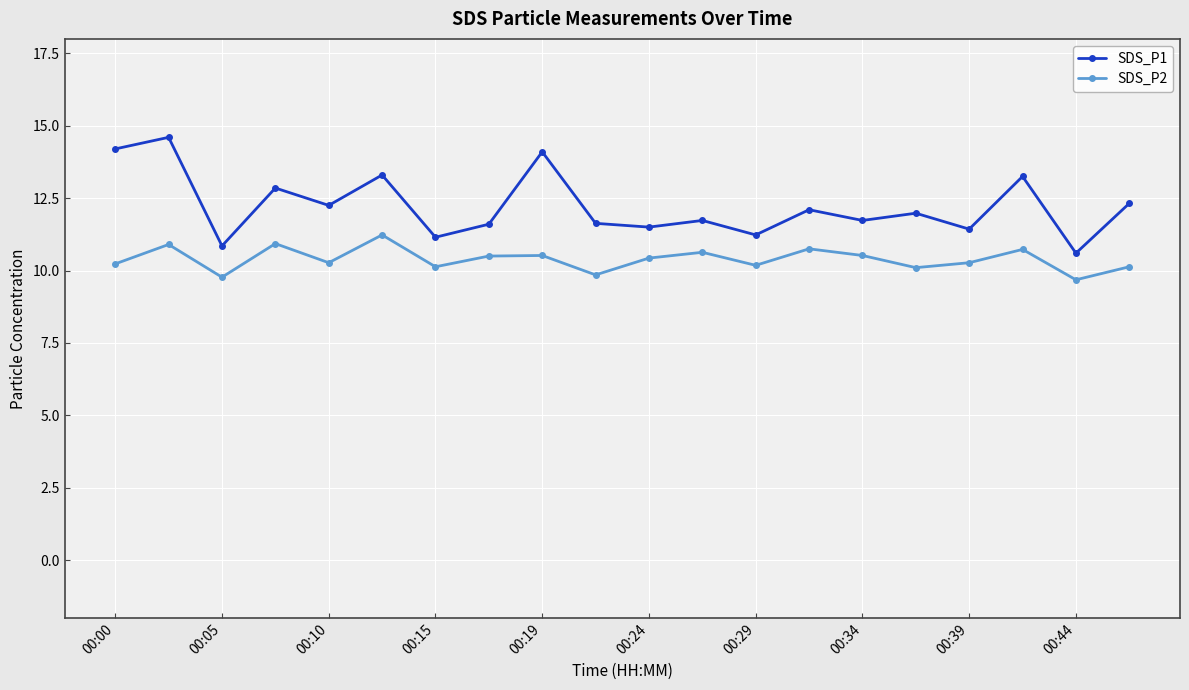

Which series has the largest total across all categories?

SDS_P1